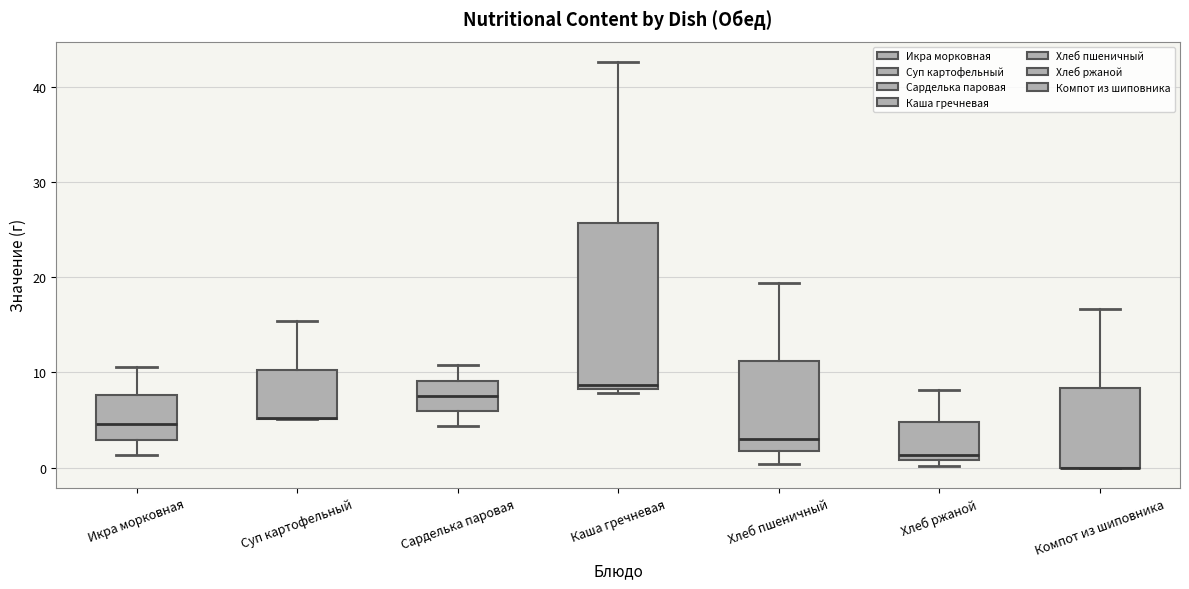

Reading left to right, read every box against the y-axis: the position of its median line, the range the box covers, and the ends of its whiskers. The values are not printed on the chart, so give them approximately, as read against the axis.

Икра морковная: median 5, box 3 to 8, whiskers 1 to 11
Суп картофельный: median 5 (drawn on the box's lower edge), box 5 to 10, whiskers 5 to 15
Сарделька паровая: median 7, box 6 to 9, whiskers 4 to 11
Каша гречневая: median 9, box 8 to 26, whiskers 8 (just below the box's lower edge) to 43
Хлеб пшеничный: median 3, box 2 to 11, whiskers 0 to 19
Хлеб ржаной: median 1 (just above the box's lower edge), box 1 to 5, whiskers 0 to 8
Компот из шиповника: median 0 (drawn on the box's lower edge), box 0 to 8, whiskers 0 to 17